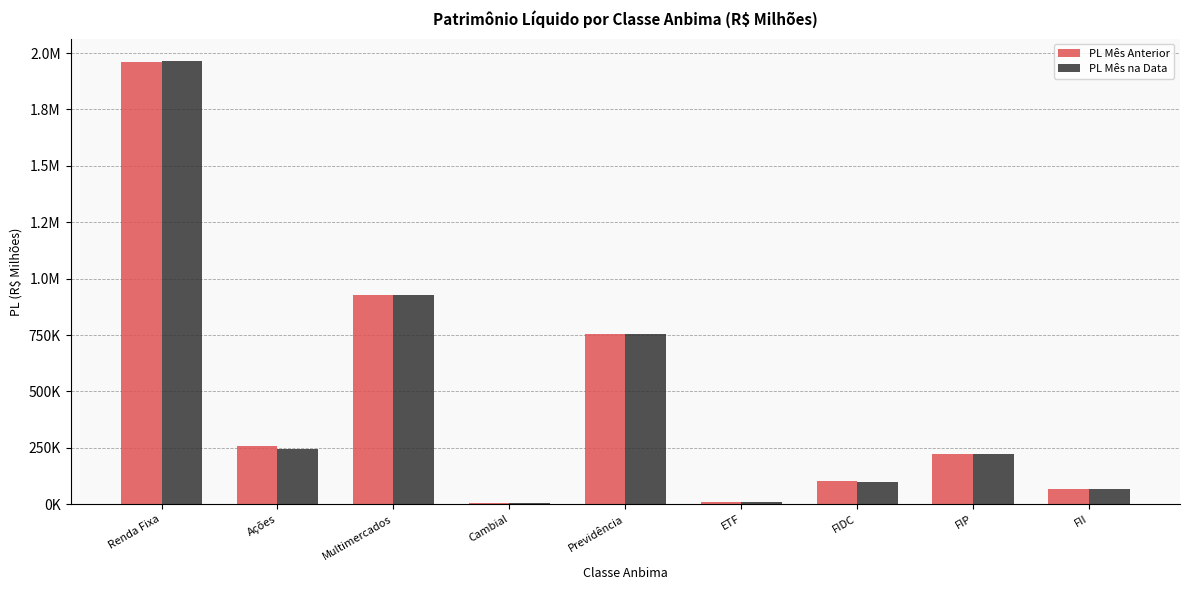

List the series in order of their overall mean, highest first.

PL Mês Anterior, PL Mês na Data